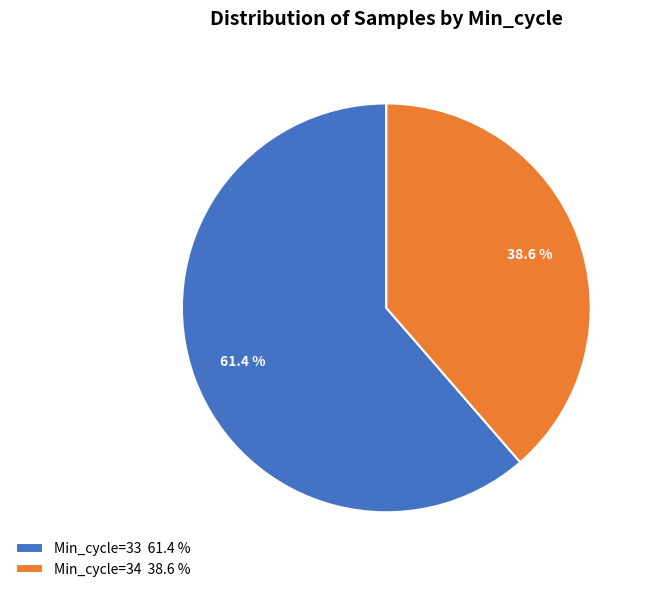

What percentage do Min_cycle=34 38.6 % and Min_cycle=33 61.4 % together represent?

100.0%